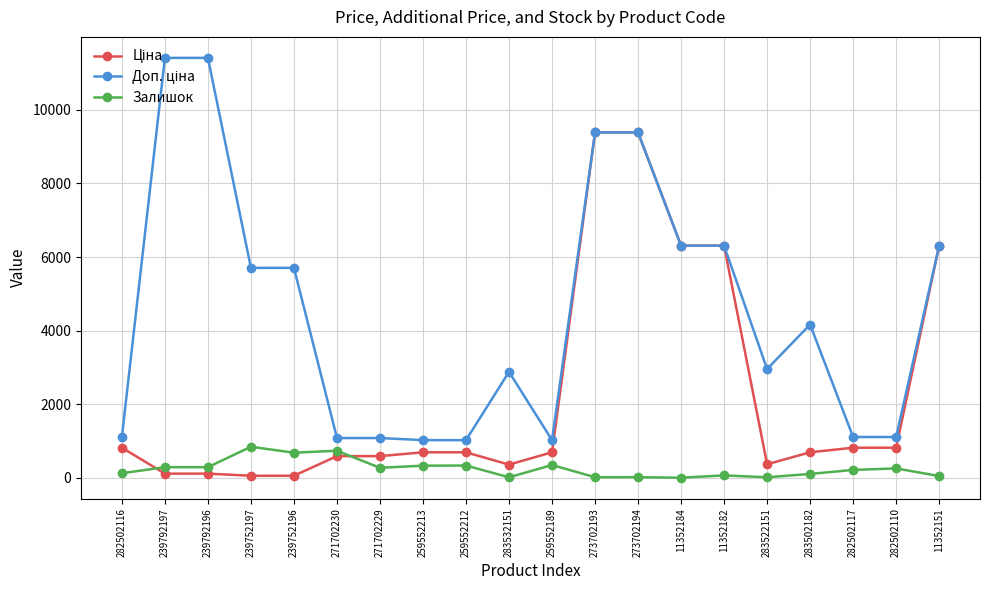

What is the spread (max minus min) of values at 271702230?

491.7